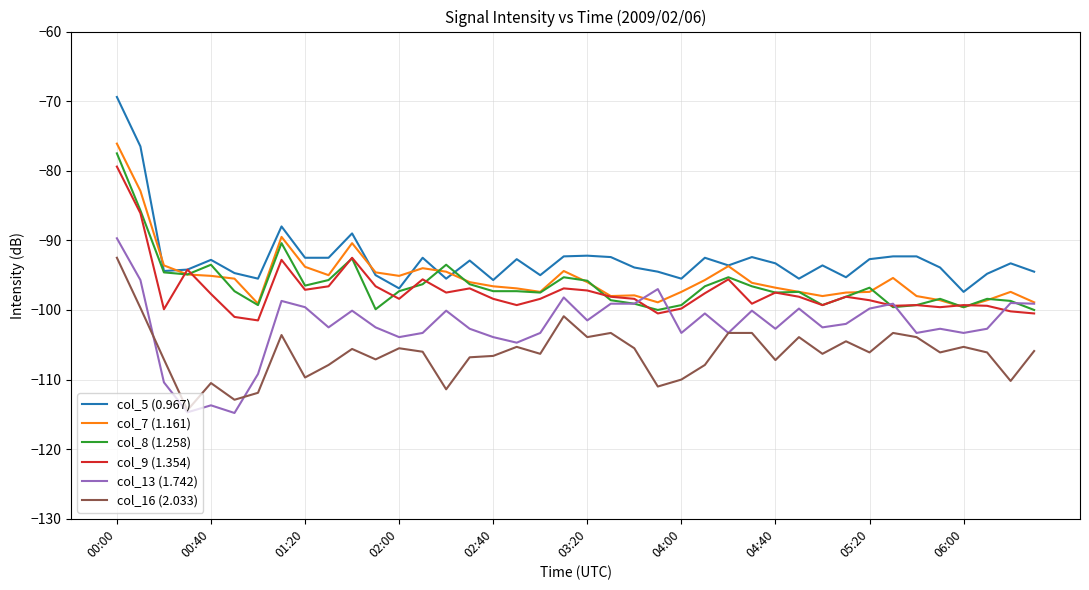

What is the average value of the col_5 (0.967) series?

-92.6